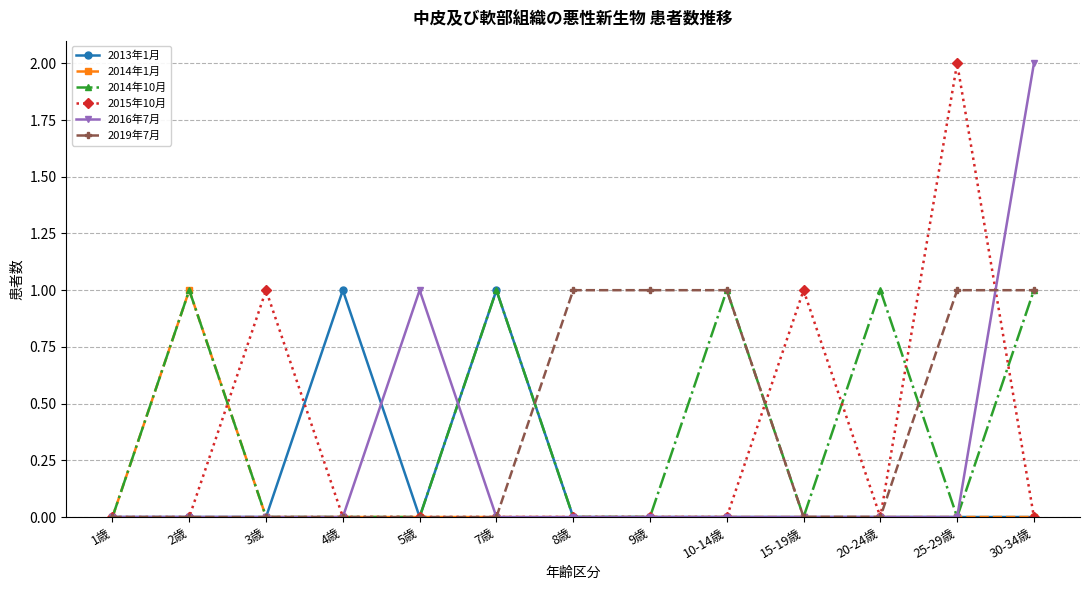

The value of 2013年1月 at 2歳 is 0. True or false?

True